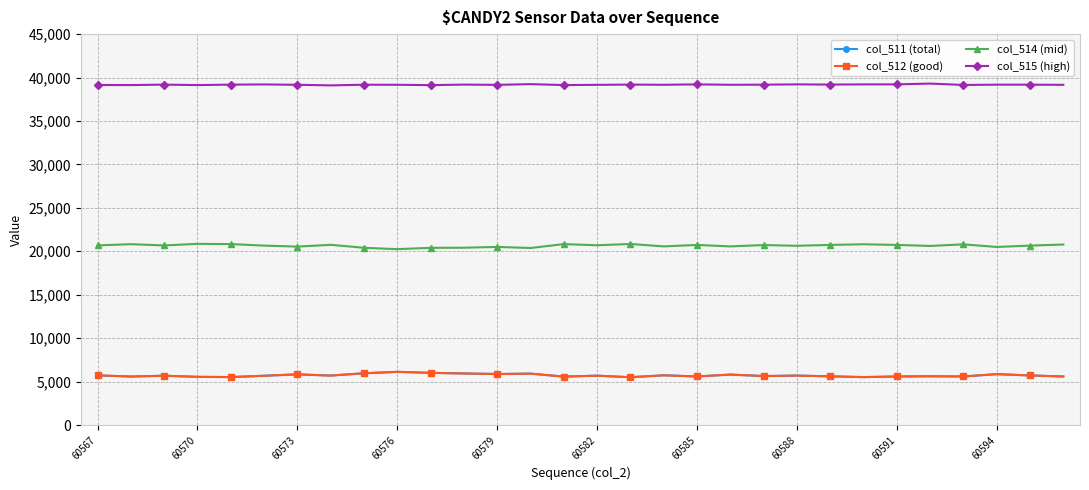

What is the greatest value displayed?

39305